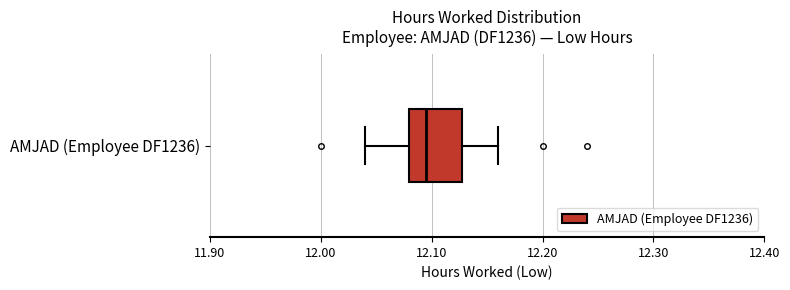

Read this box plot against the x-axis: the position of the median line, the range covered by the box, and the ends of both whiskers. The values are not printed on the chart, so give them approximately, as read against the axis.

median 12.10, box 12.08 to 12.13, whiskers 12.04 to 12.16